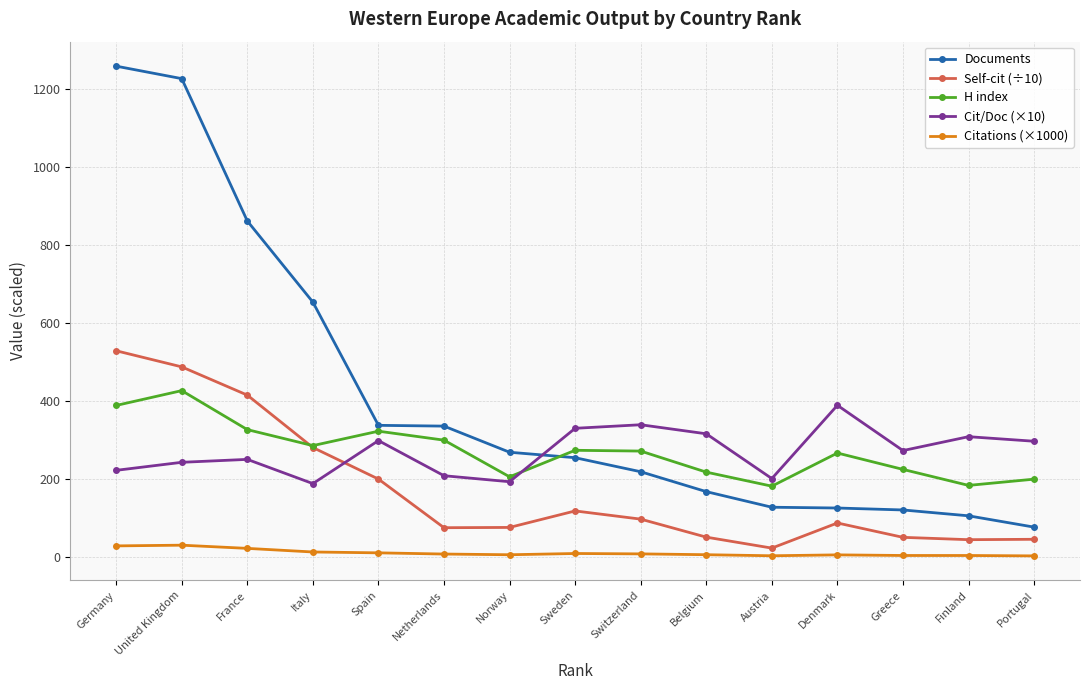

At which category does H index reach its first local peak?

United Kingdom